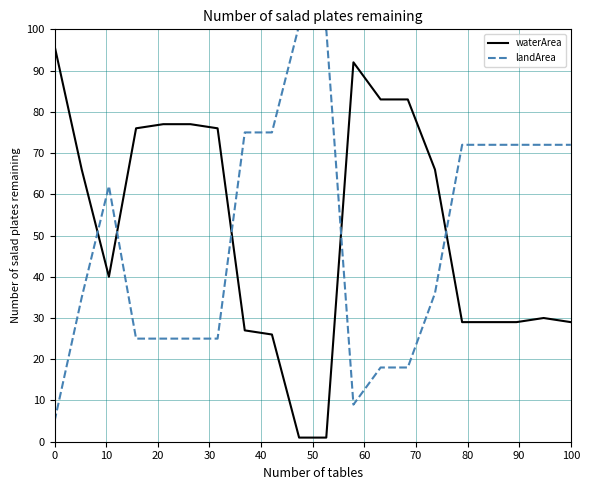

Rank the series by their average value, from highest to lowest.

waterArea, landArea